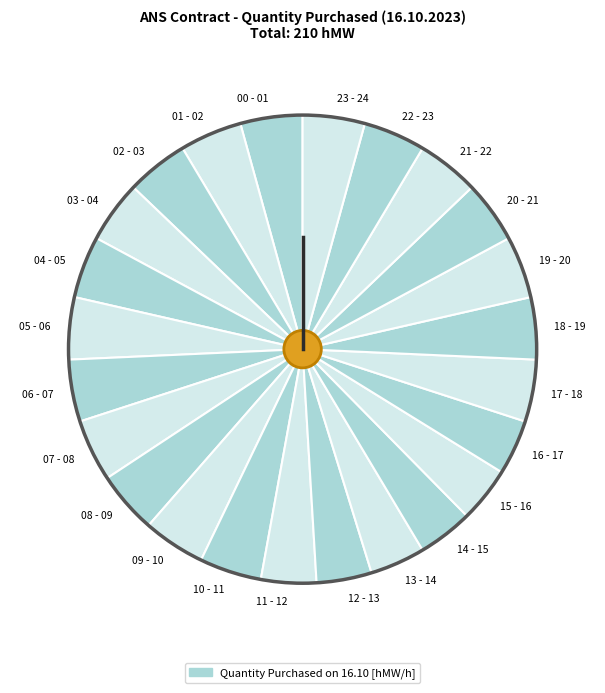

True or false: 13 - 14 accounts for 15% of the total.

False